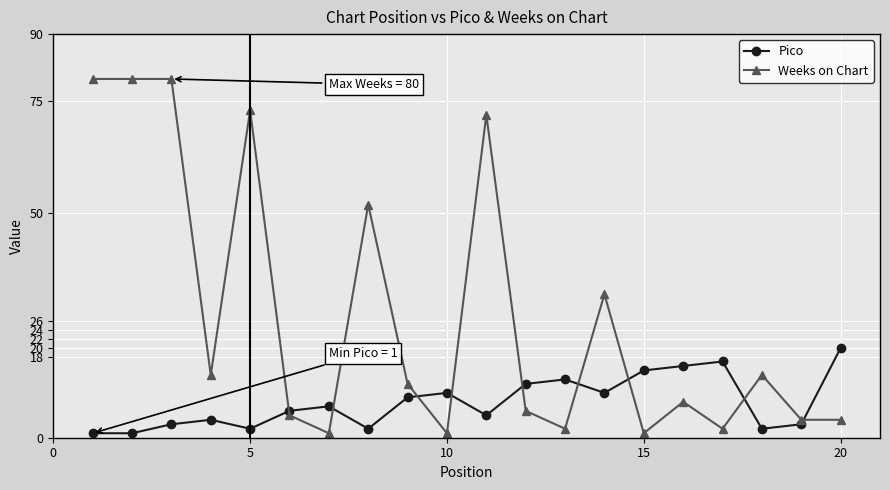

What are all the series names shown in the legend?

Pico, Weeks on Chart